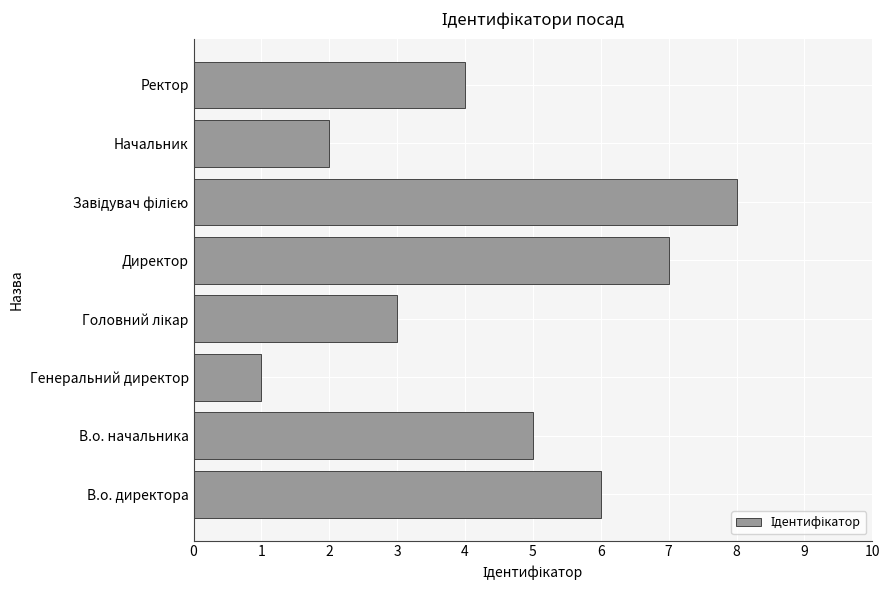

Count the number of data series in this chart.

1